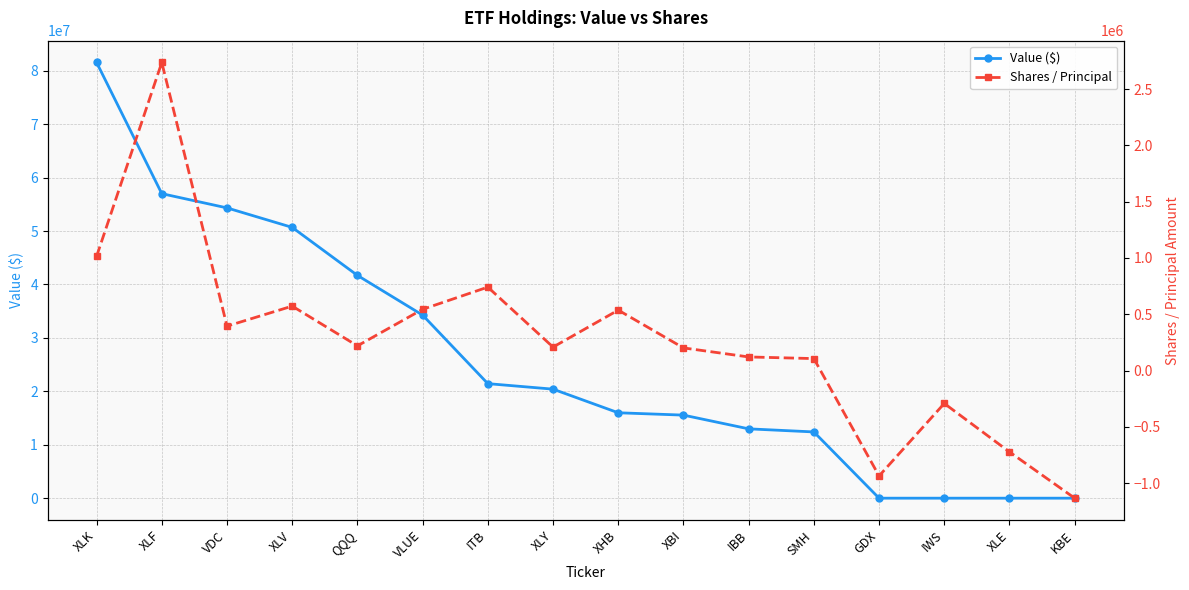

At which label does Shares / Principal reach its peak?

XLF